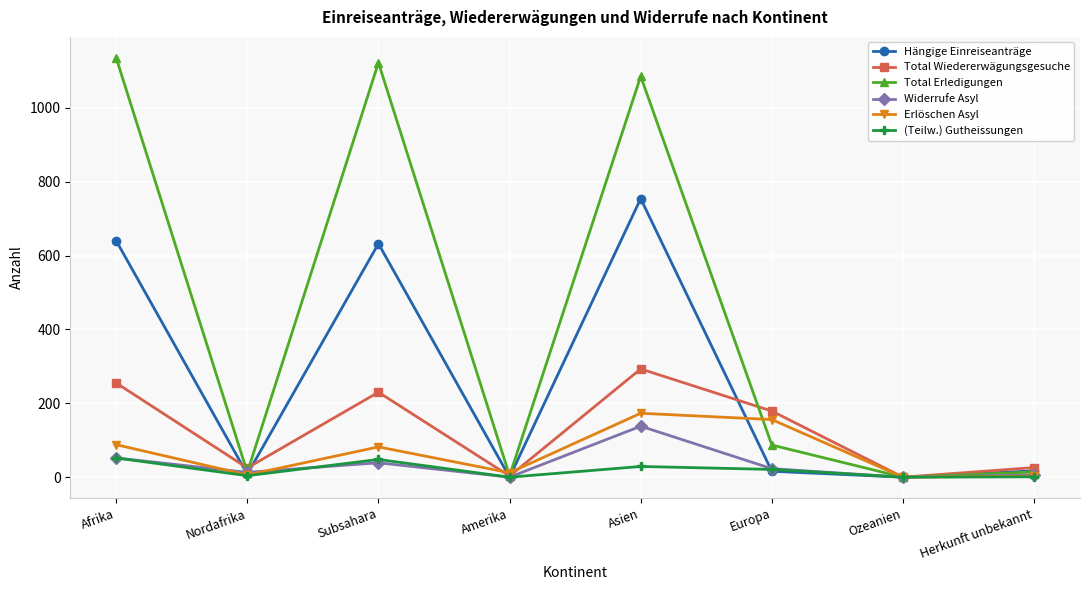

Read the Hängige Einreiseanträge value at Subsahara.

632